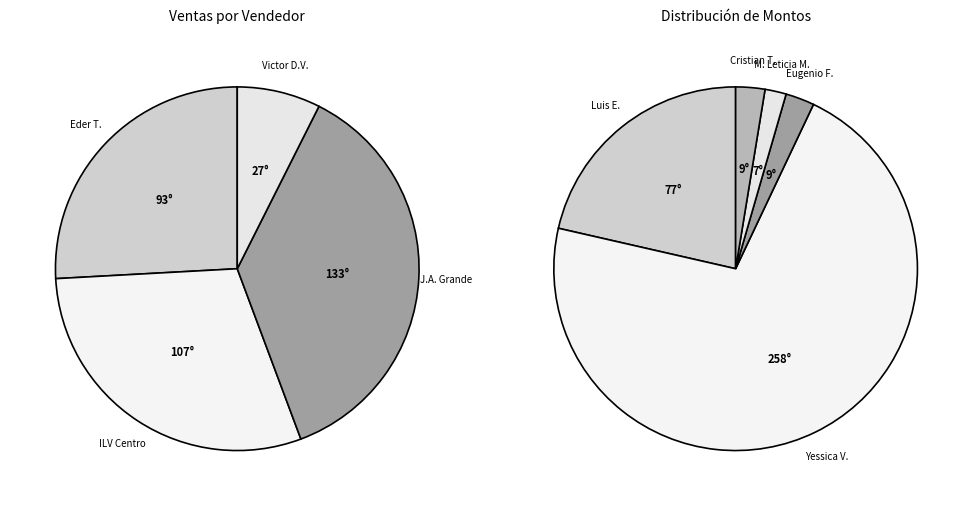

What is the change in value from José Antonio Grande Joyne to María Leticia Montaño Gutierrez?

-120600.0